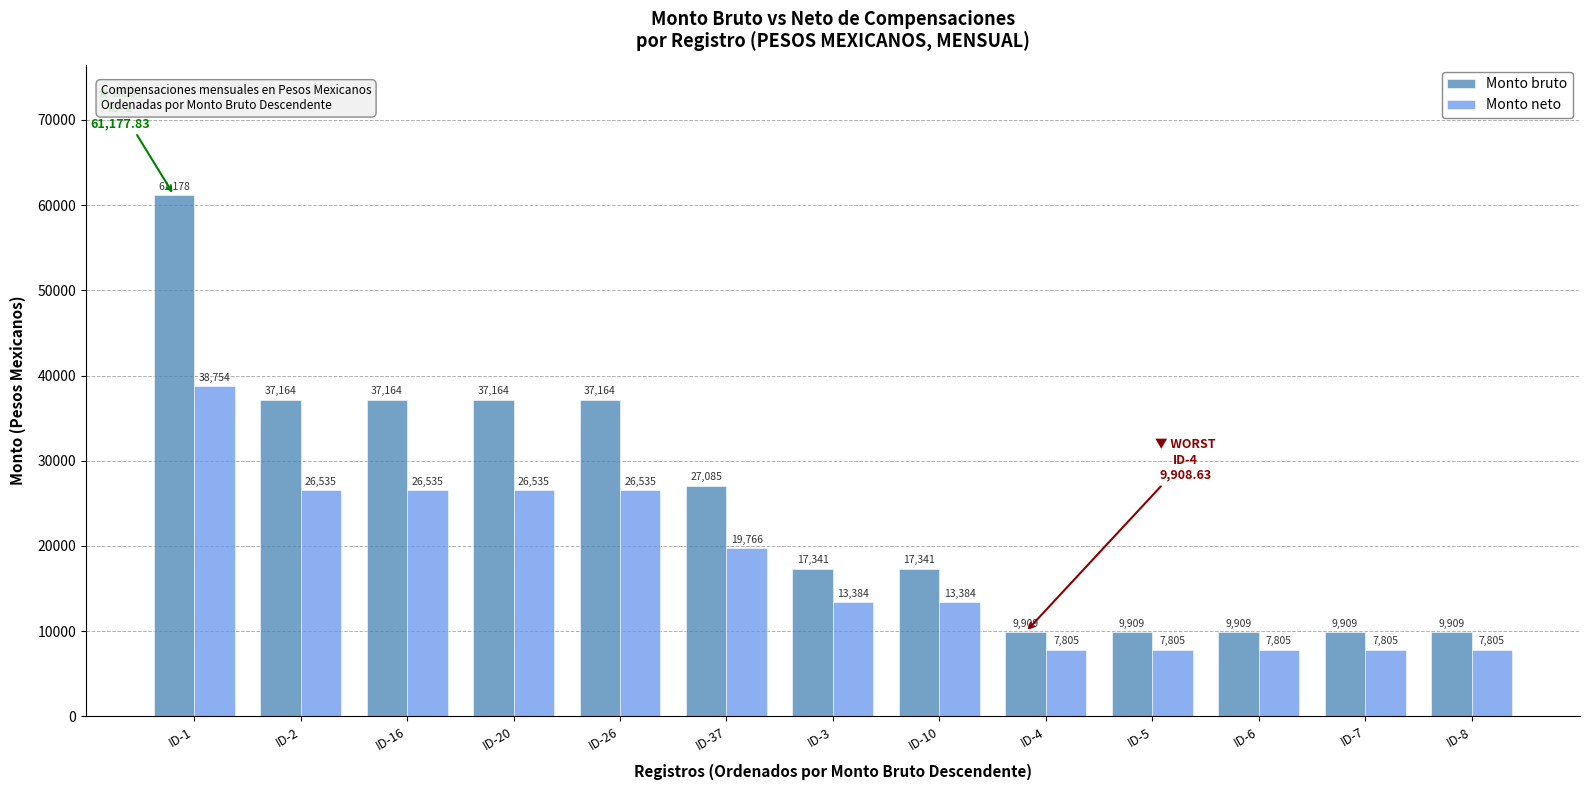

What are all the series names shown in the legend?

Monto bruto, Monto neto